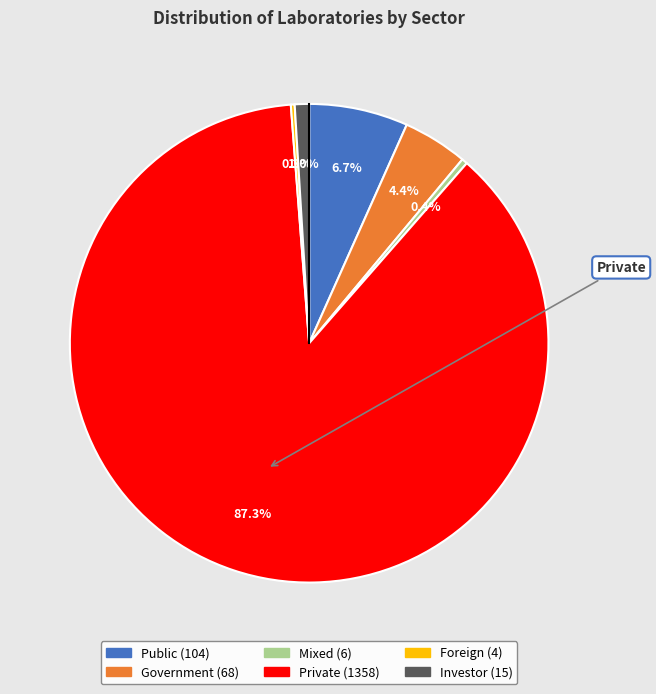

Is there a majority slice in this chart?

Yes